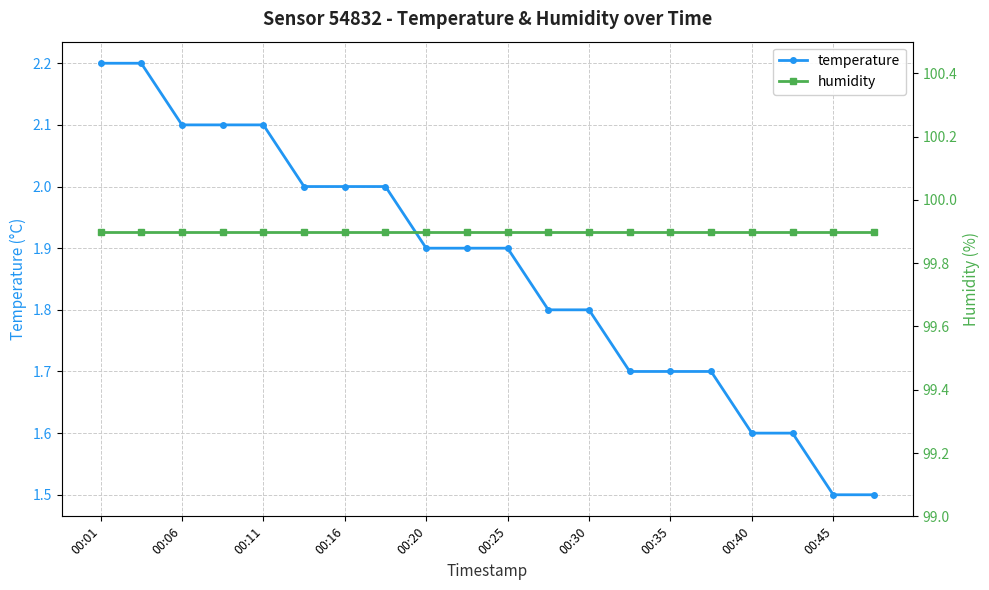

What are all the series names shown in the legend?

temperature, humidity